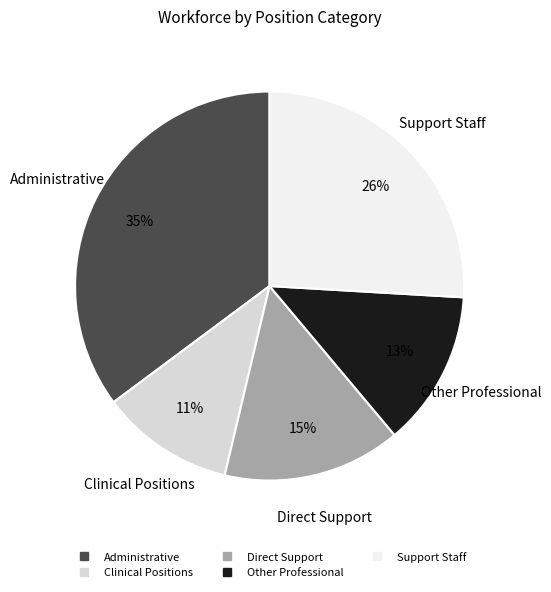

Rank the categories by value from highest to lowest.

Administrative, Support Staff, Direct Support, Other Professional, Clinical Positions